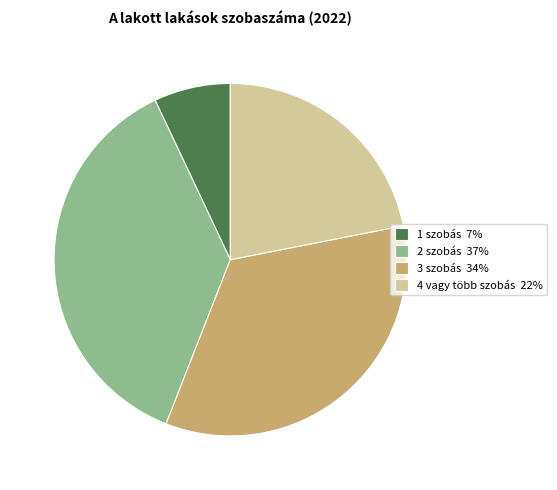

Is the sum of 4 vagy több szobás 22% and 3 szobás 34% greater than half?

Yes